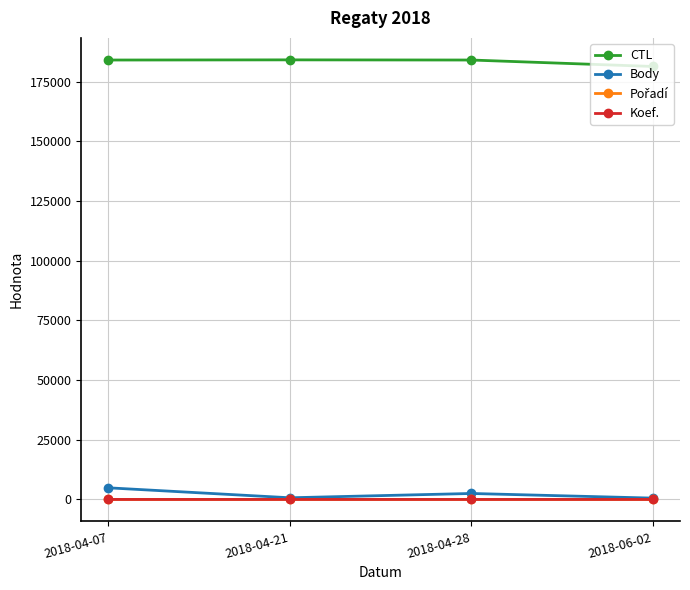

How many lines are shown in the chart?

4